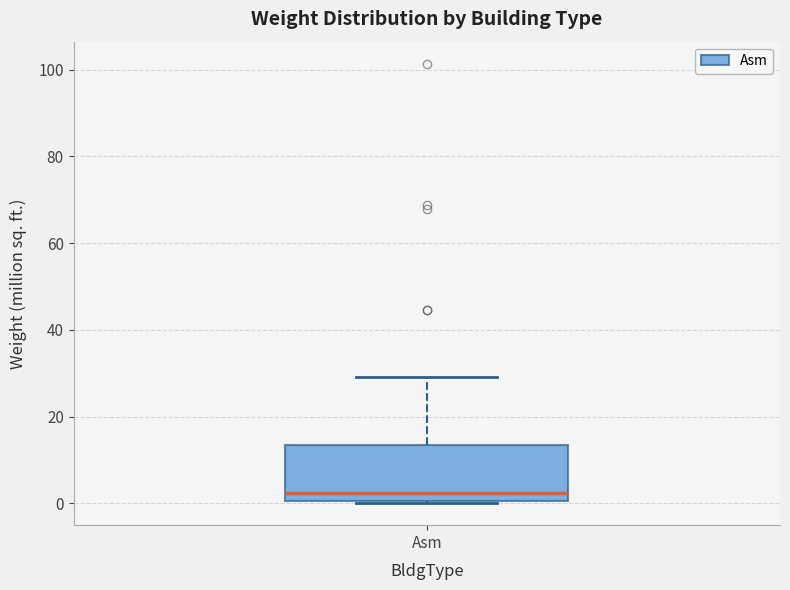

Transcribe this box plot: give where the median line is, the range the box spans, and where the two whiskers end, as read against the y-axis. The values are not printed on the chart, so give them approximately, as read against the axis.

median 2, box 0 to 14, whiskers 0 to 30